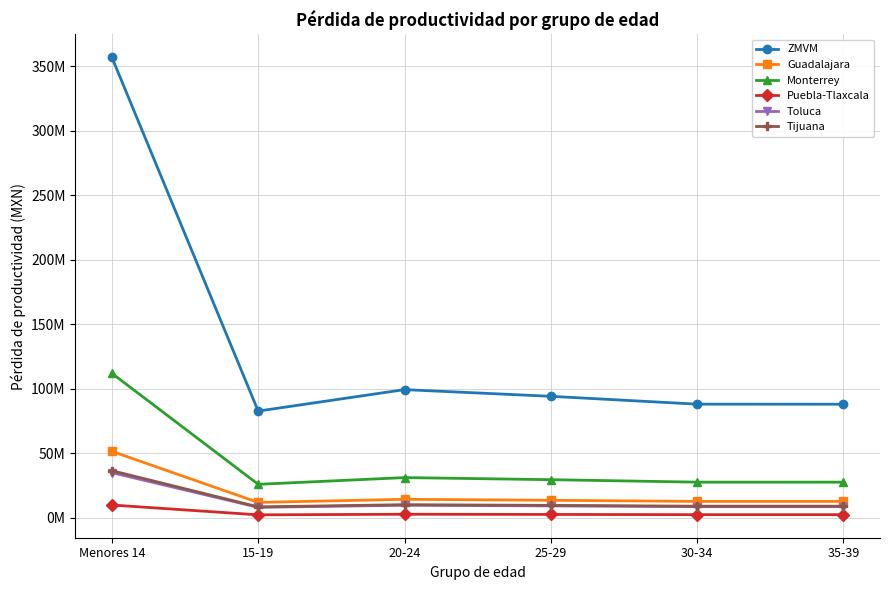

In Tijuana, how many points are lower than both neighbors (excluding endpoints)?

1